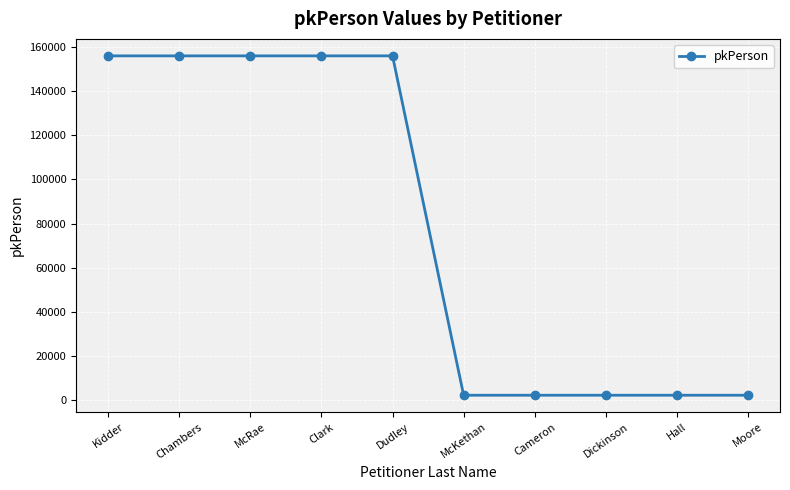

What is the label of the 9th point from the left?

Hall